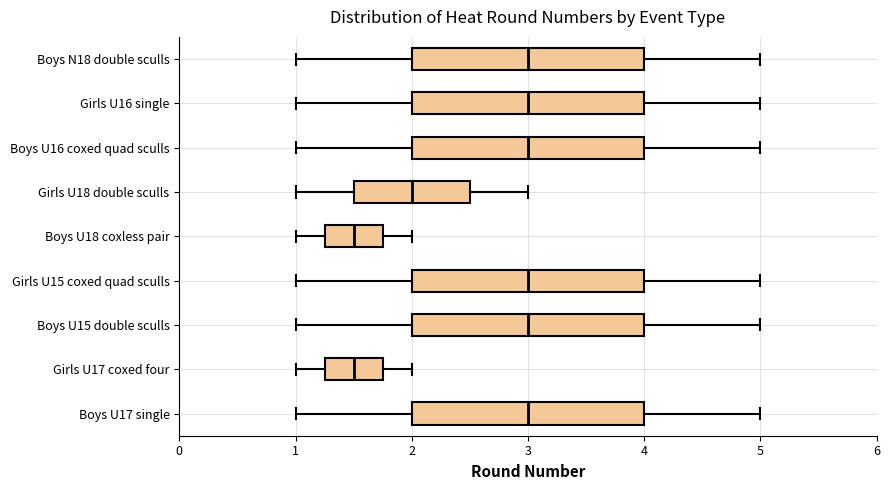

Reading bottom to top, transcribe this box plot: for each box, give where its median line is, the range the box spans, and where its two whiskers end, as read against the x-axis. The values are not printed on the chart, so give them approximately, as read against the axis.

Boys U17 single: median 3.0, box 2.0 to 4.0, whiskers 1.0 to 5.0
Girls U17 coxed four: median 1.5, box 1.3 to 1.8, whiskers 1.0 to 2.0
Boys U15 double sculls: median 3.0, box 2.0 to 4.0, whiskers 1.0 to 5.0
Girls U15 coxed quad sculls: median 3.0, box 2.0 to 4.0, whiskers 1.0 to 5.0
Boys U18 coxless pair: median 1.5, box 1.3 to 1.8, whiskers 1.0 to 2.0
Girls U18 double sculls: median 2.0, box 1.5 to 2.5, whiskers 1.0 to 3.0
Boys U16 coxed quad sculls: median 3.0, box 2.0 to 4.0, whiskers 1.0 to 5.0
Girls U16 single: median 3.0, box 2.0 to 4.0, whiskers 1.0 to 5.0
Boys N18 double sculls: median 3.0, box 2.0 to 4.0, whiskers 1.0 to 5.0